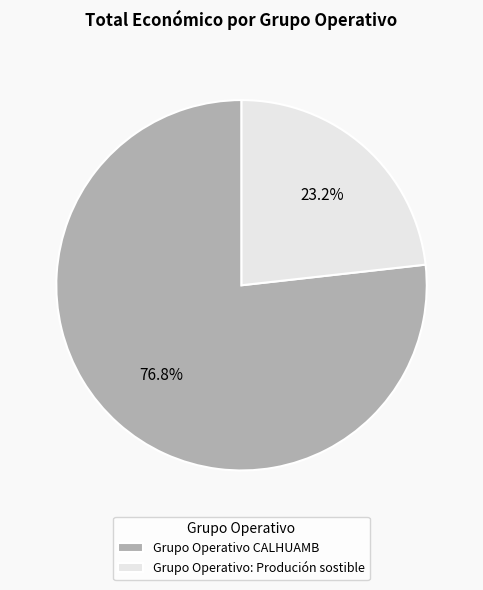

What is the ratio of the value at Grupo Operativo: Produción sostible to the value at Grupo Operativo CALHUAMB?

0.3